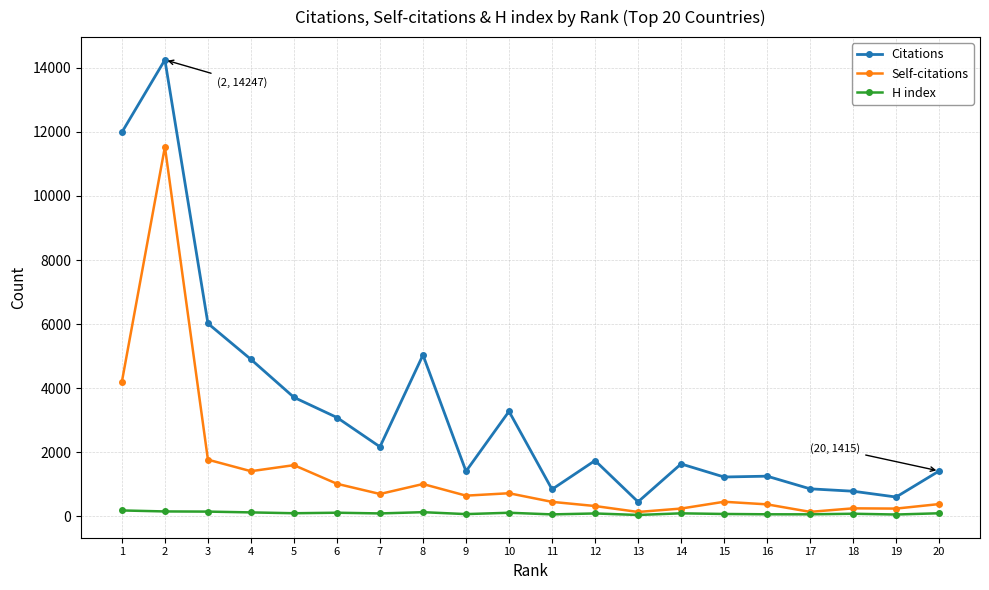

At 6, list the series in order from largest to smallest.

Citations, Self-citations, H index